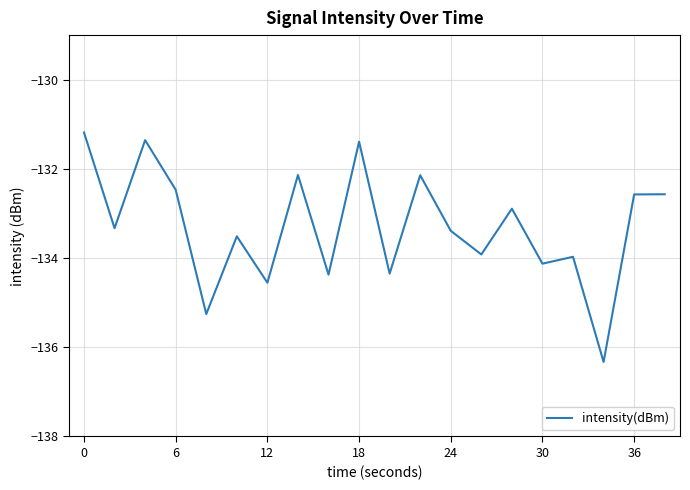

How many lines are shown in the chart?

1